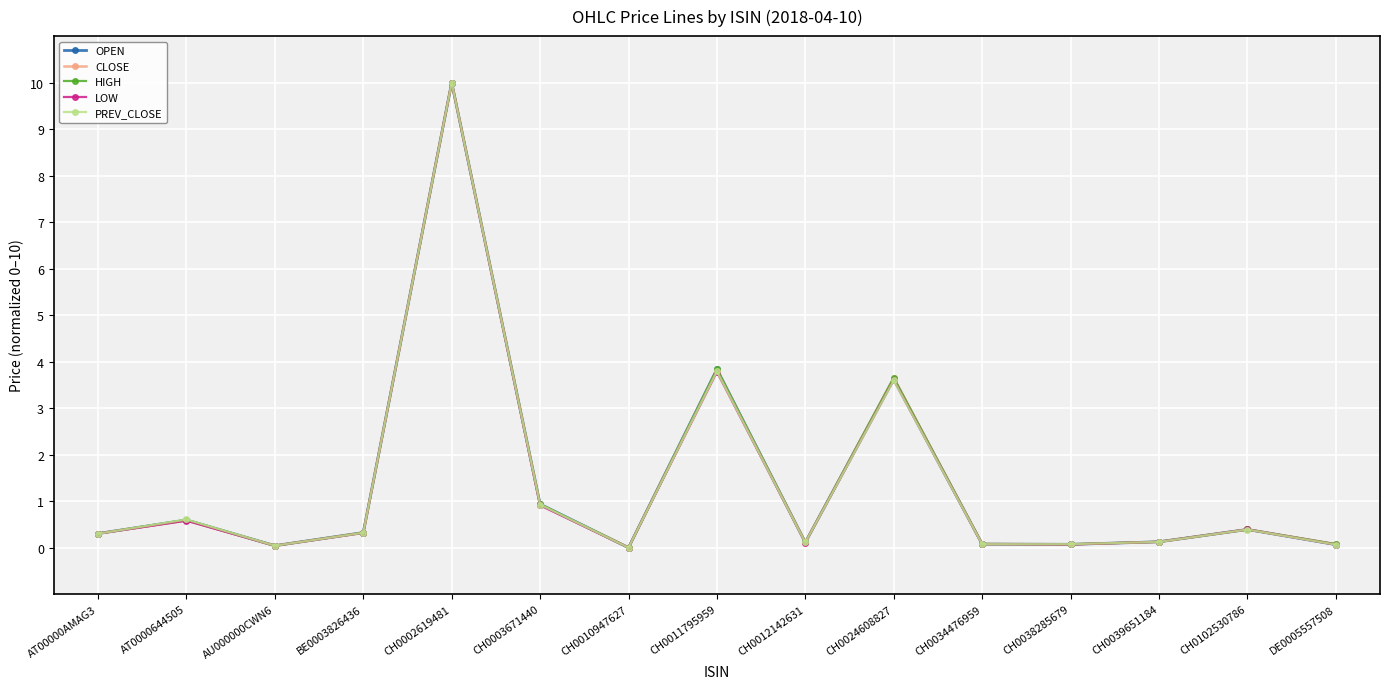

How many lines are shown in the chart?

5